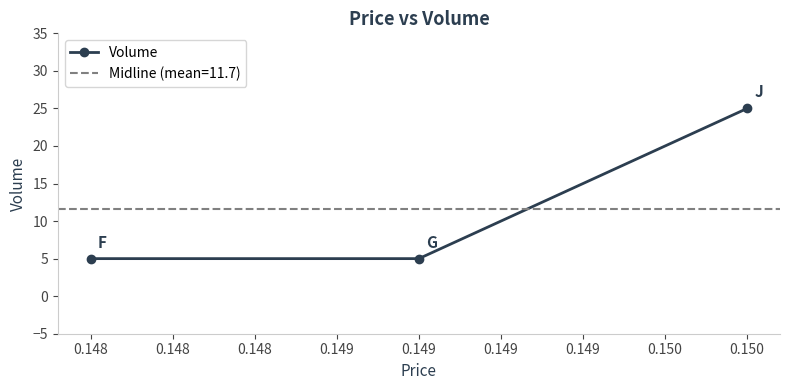

What is the average value?

12